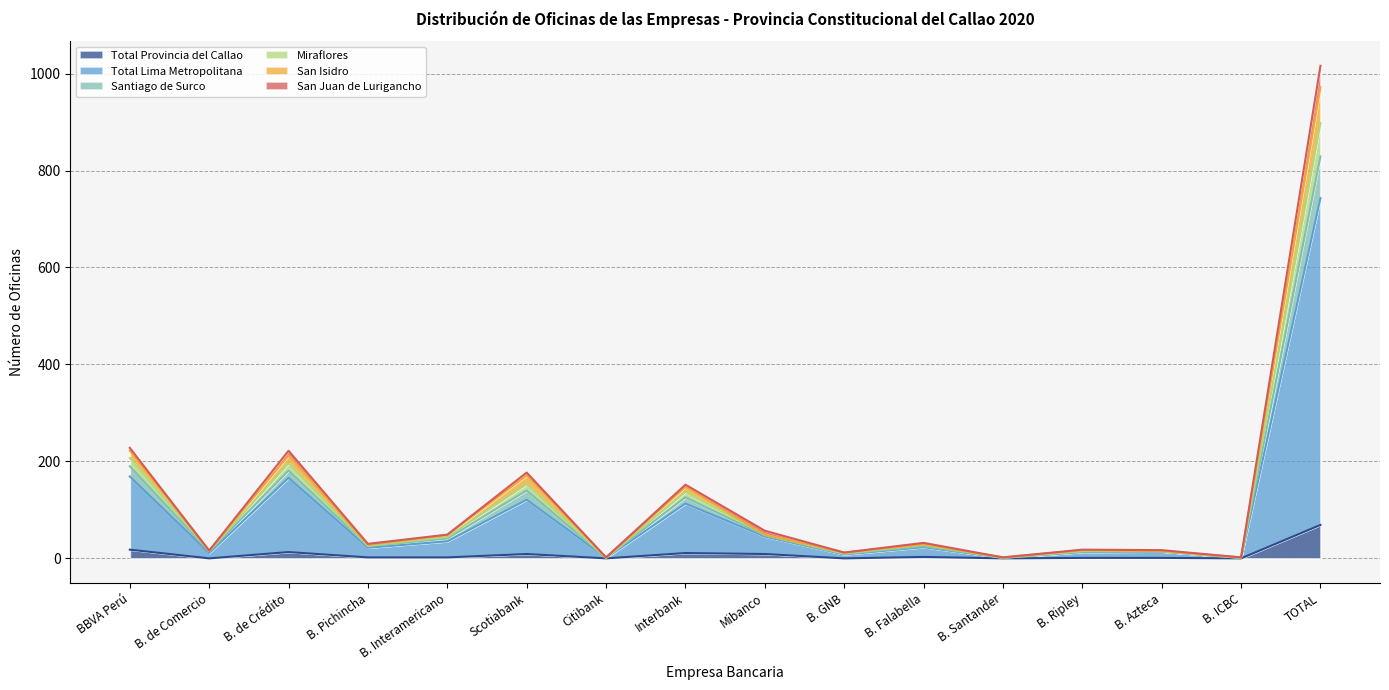

What is the difference between the highest and lowest values at B. Pichincha?

28